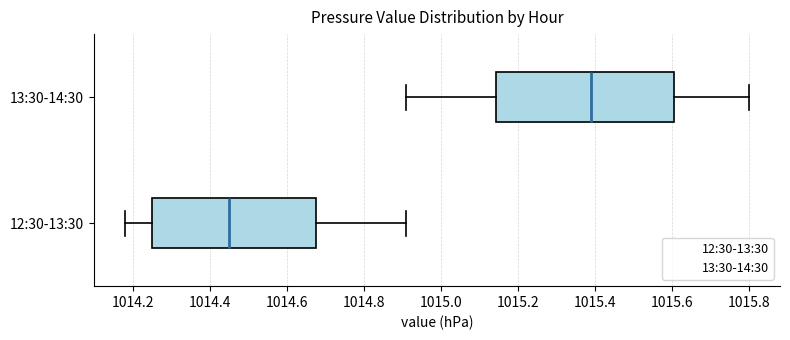

Reading bottom to top, transcribe this box plot: for each box, give where its median line is, the range the box spans, and where its two whiskers end, as read against the x-axis. The values are not printed on the chart, so give them approximately, as read against the axis.

12:30-13:30: median 1014.46, box 1014.26 to 1014.68, whiskers 1014.18 to 1014.92
13:30-14:30: median 1015.40, box 1015.14 to 1015.60, whiskers 1014.92 to 1015.80